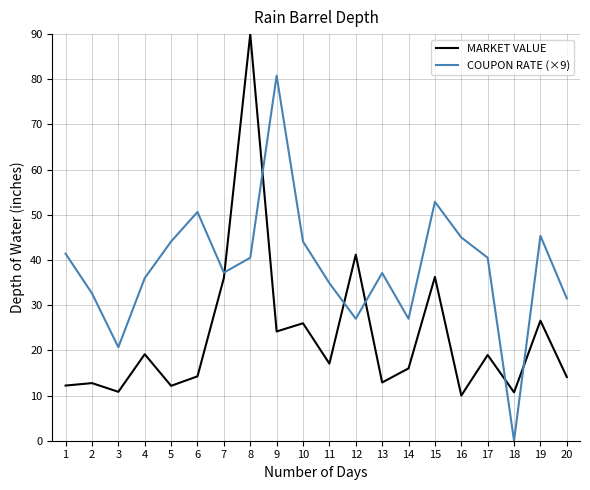

What is the difference between the maximum and minimum values in the COUPON RATE (×9) series?

80.8